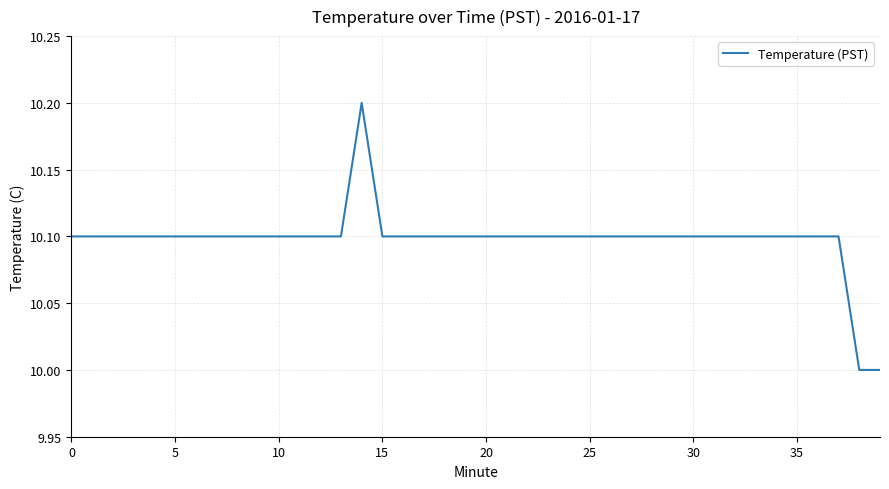

What is the maximum value shown in the chart?

10.2